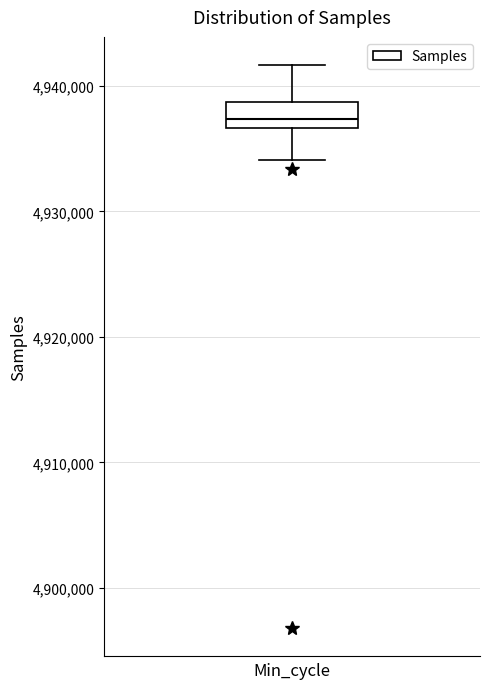

Read this box plot against the y-axis: the position of the median line, the range covered by the box, and the ends of both whiskers. The values are not printed on the chart, so give them approximately, as read against the axis.

median 4937000 (just above the box's lower edge), box 4937000 to 4939000, whiskers 4934000 to 4942000